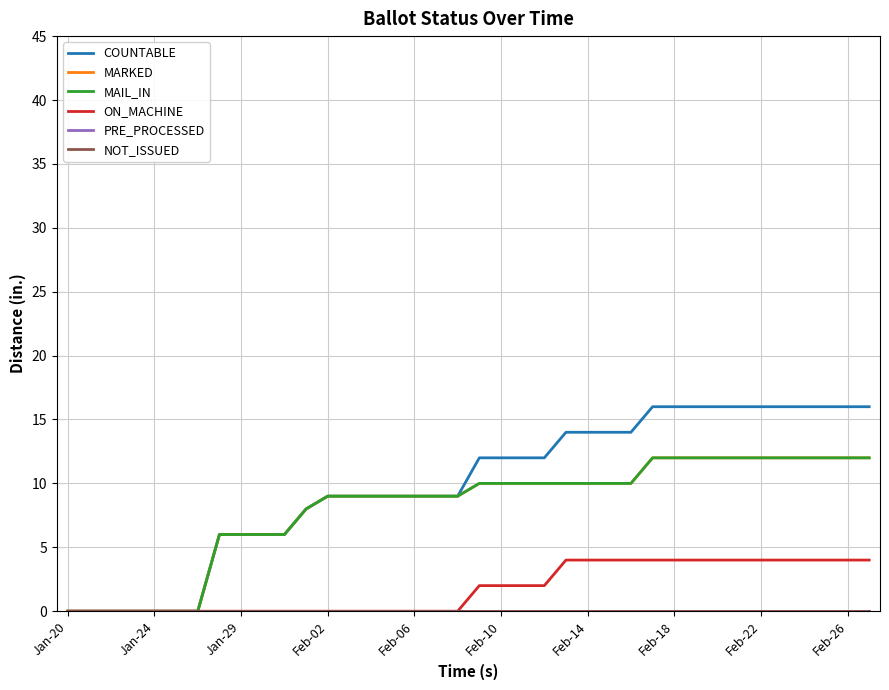

Does the chart display data point markers on the line(s)?

No